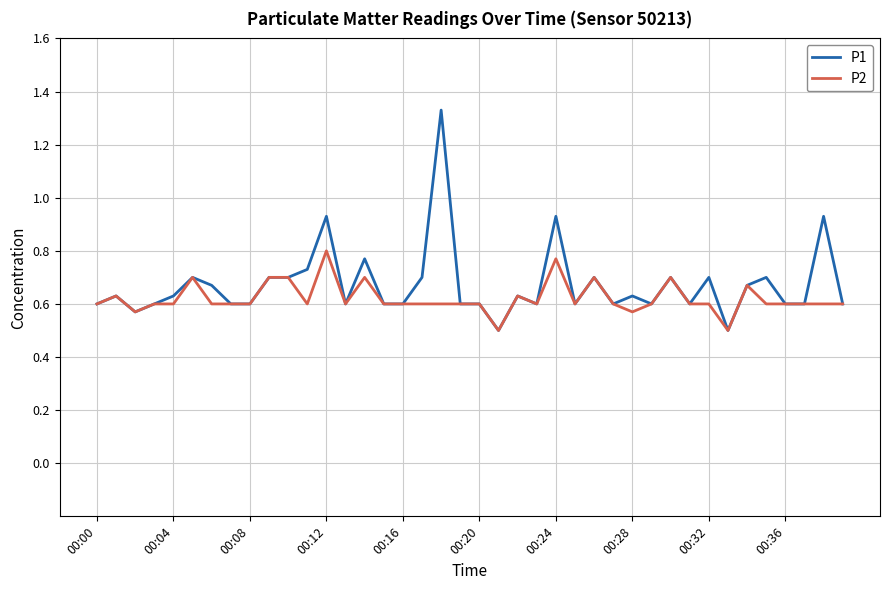

Which series has the largest range (max minus min)?

P1